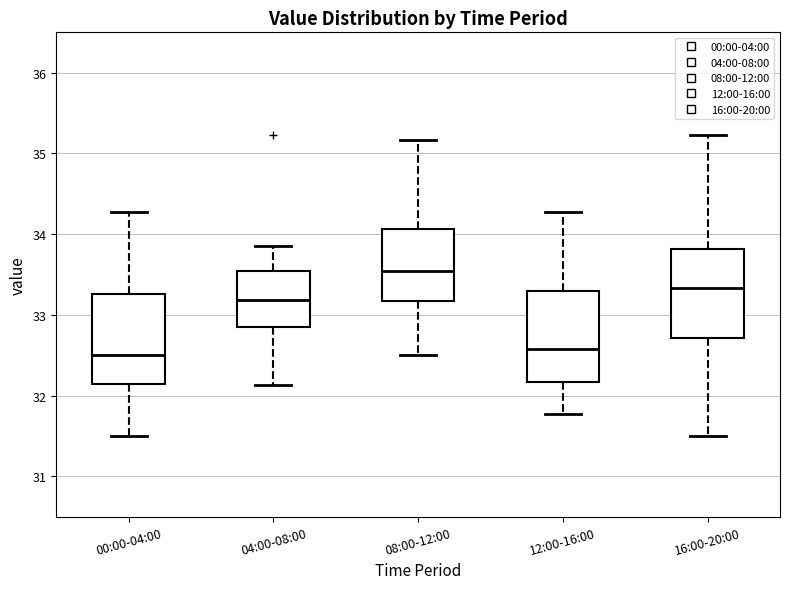

Which box's median line is the highest?

08:00-12:00